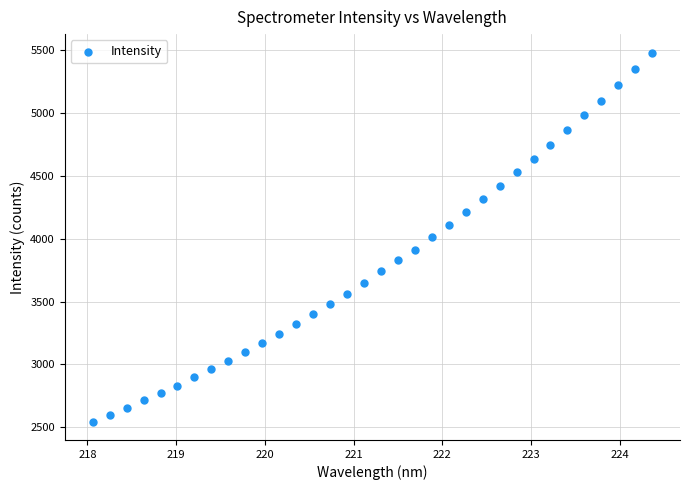

What is the range of X values (max minus min)?

6.3